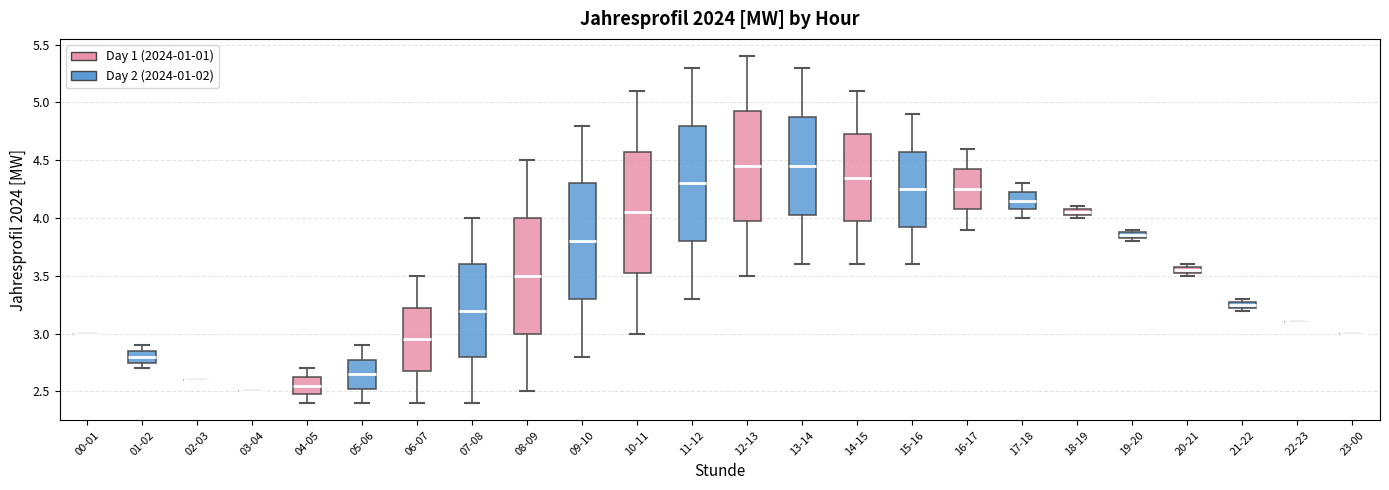

Where is the upper edge of the box for 20-21 on the y-axis? The values are not printed on the chart, so give them approximately, as read against the axis.

3.60